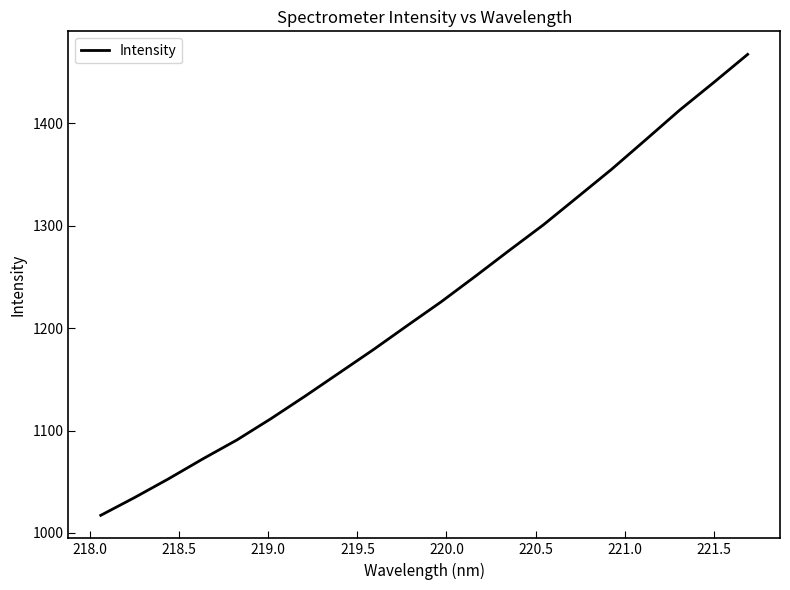

What is the smallest value displayed?

1017.3